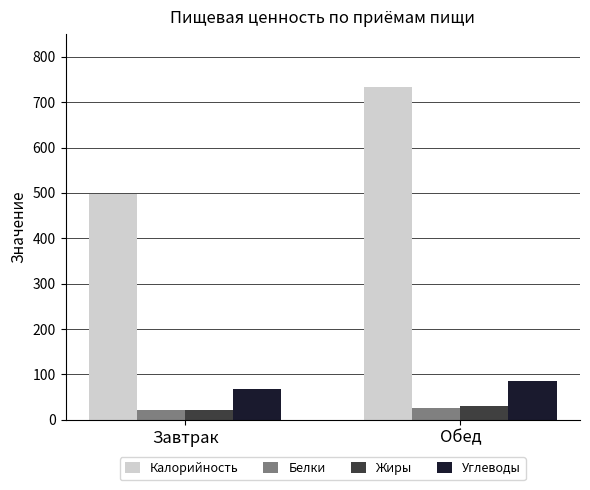

What is the total value across all series at Обед?

878.0